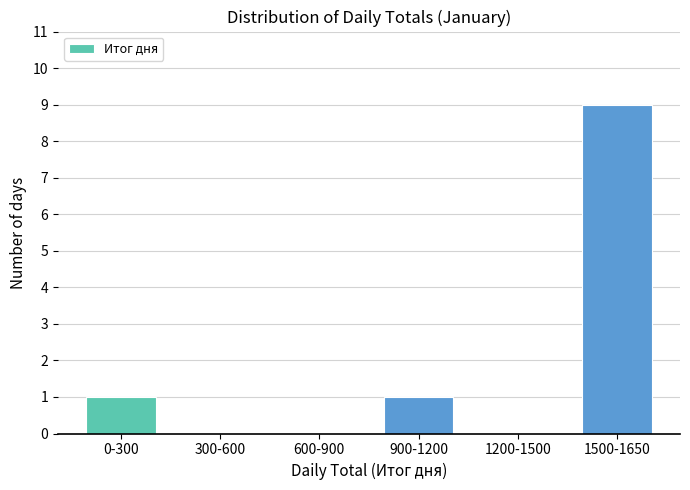

Reading left to right, extract all data points from this chart.

0-300=1	300-600=0	600-900=0	900-1200=1	1200-1500=0	1500-1650=9